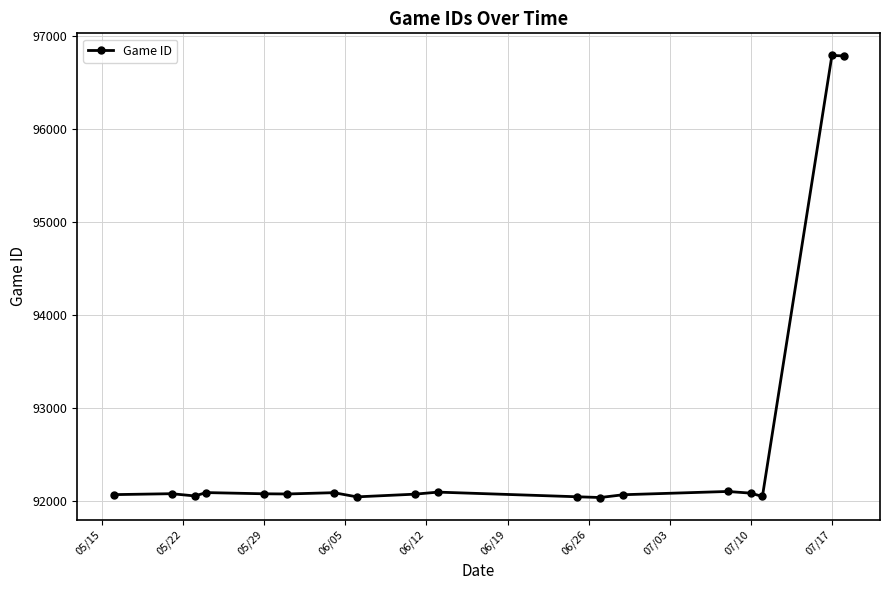

Is this an area chart (filled region under the line)?

No